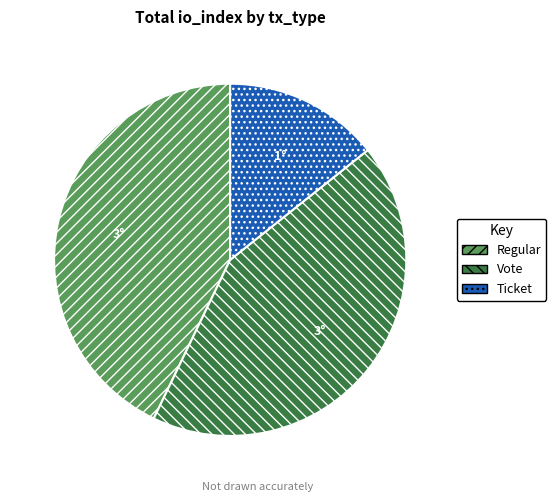

What is the ratio of the value at Vote to the value at Ticket?

3.0